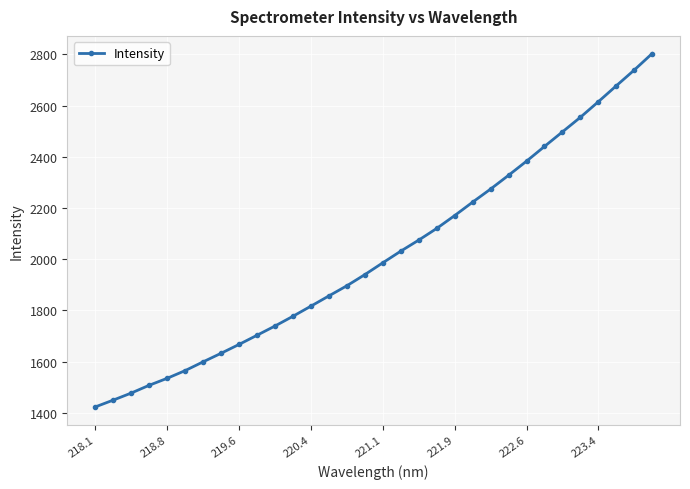

What is the value of the 24th point from the left?

2327.5